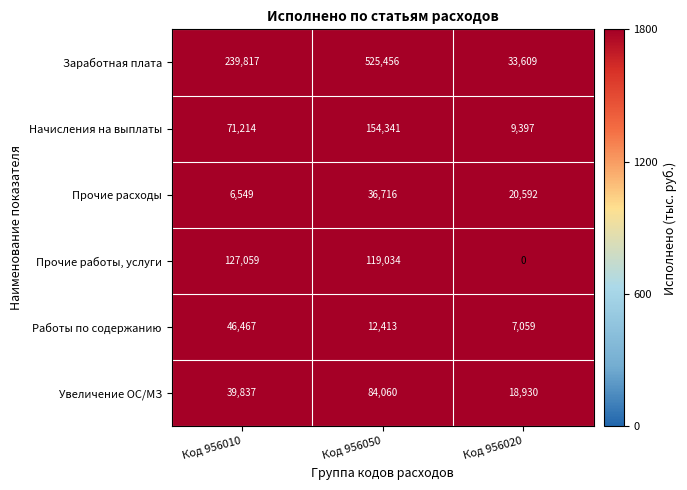

Reading left to right, transcribe all the data shown in this chart.

Заработная плата: 239817	525456	33609
Начисления на выплаты: 71214	154341	9397
Прочие расходы: 6549	36716	20592
Прочие работы, услуги: 127059	119034	0
Работы по содержанию: 46467	12413	7059
Увеличение ОС/МЗ: 39837	84060	18930